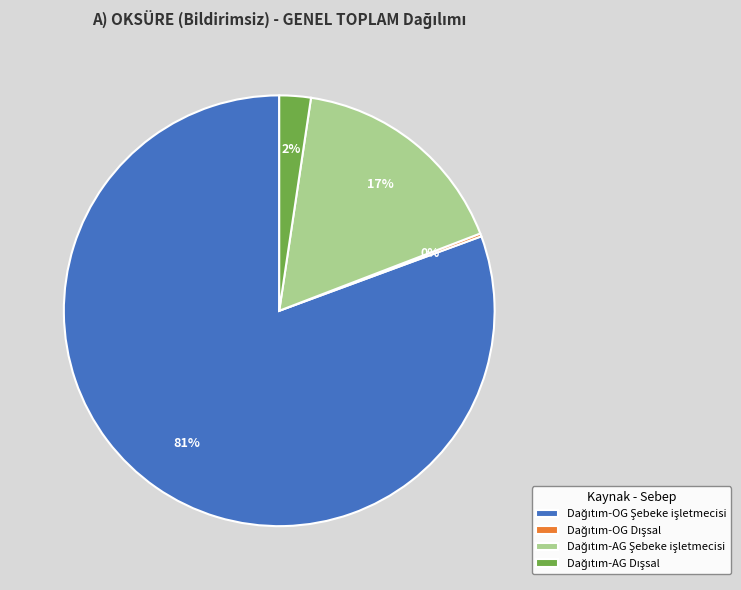

Does any single category account for the majority?

Yes